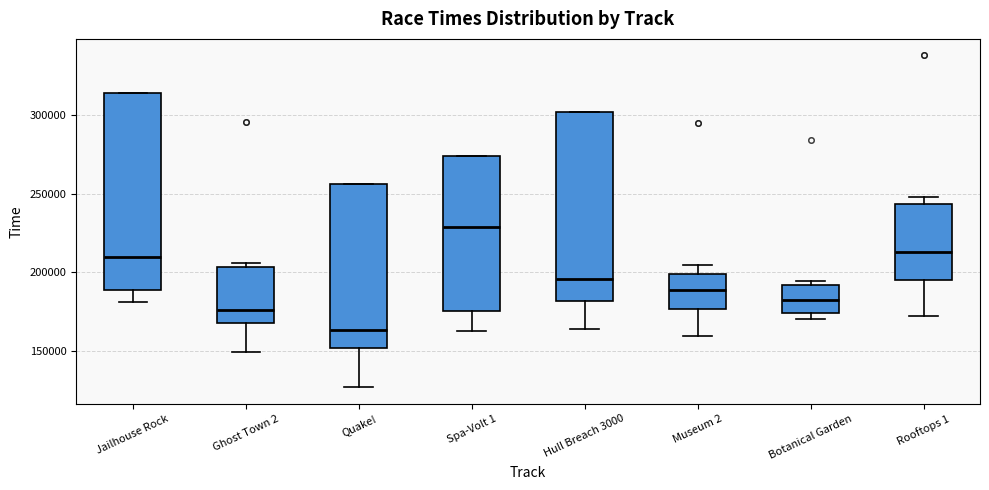

Where does the lower whisker of the box for Rooftops 1 end on the y-axis? The values are not printed on the chart, so give them approximately, as read against the axis.

170000